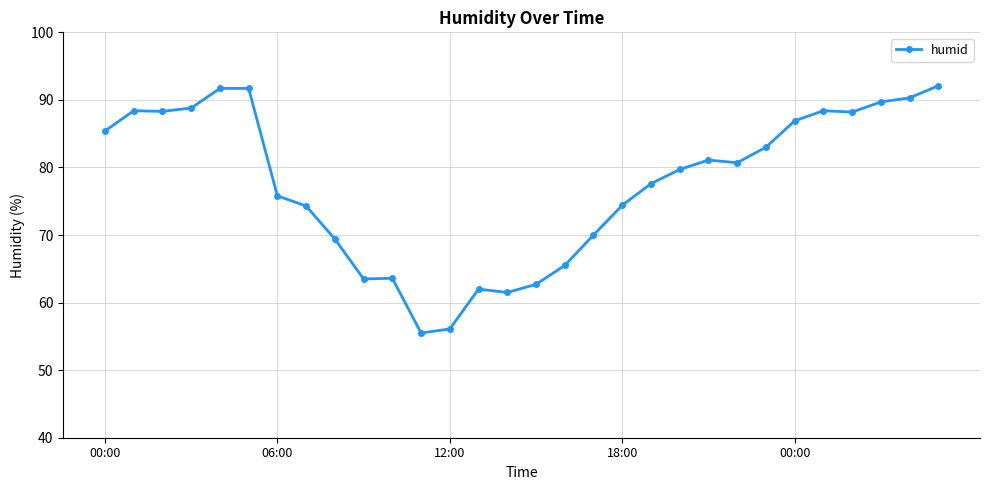

Does the chart have visible grid lines?

Yes